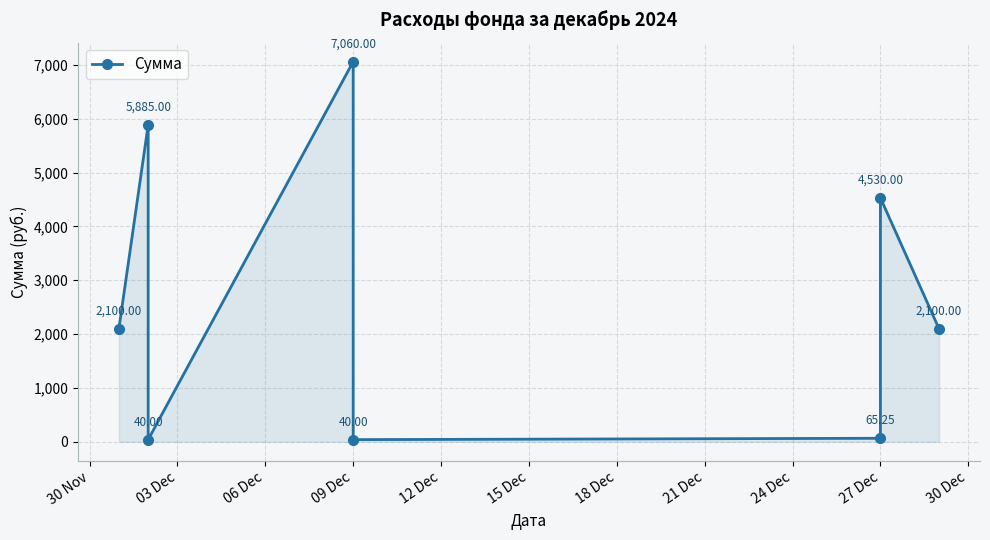

Approximately how many times larger is the value at 03 Dec compared to 18 Dec?

1.3